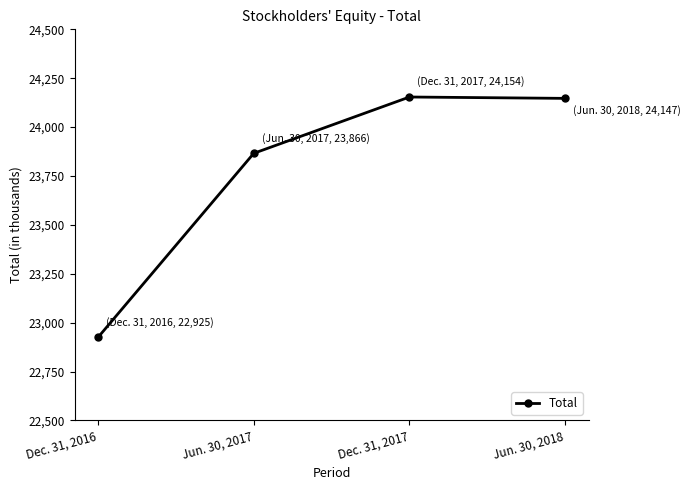

What is the change in value from Jun. 30, 2017 to Jun. 30, 2018?

+281